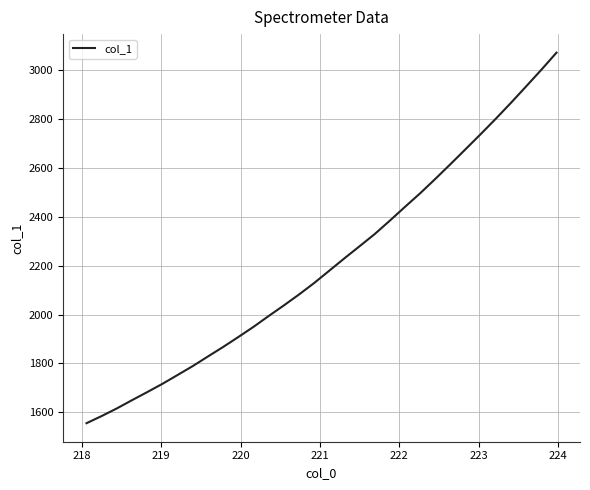

What is the minimum value shown in the chart?

1555.6